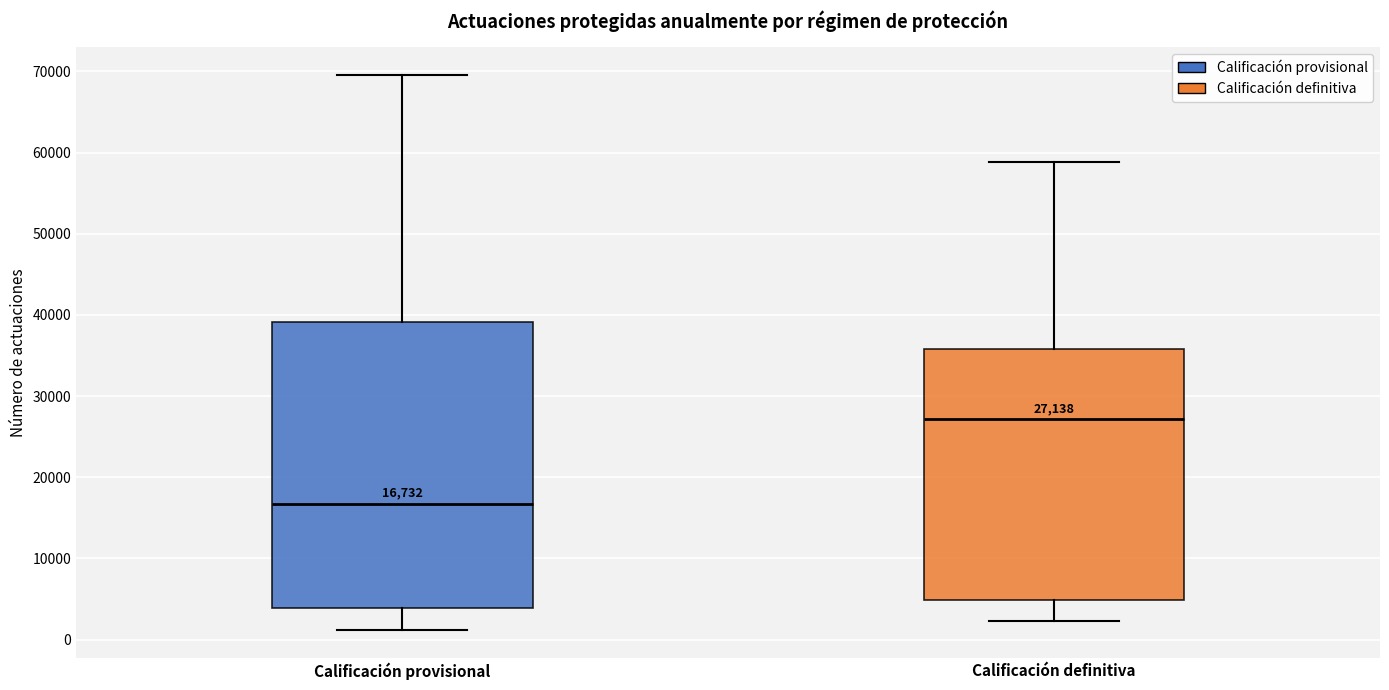

Which box has the lowest median line?

Calificación provisional